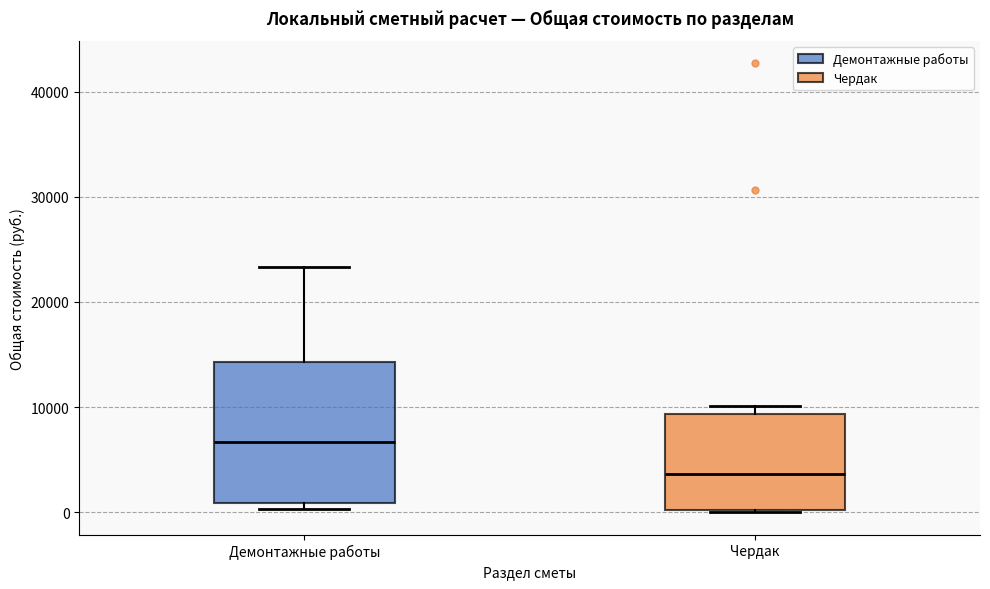

Where is the upper edge of the box for Чердак on the y-axis? The values are not printed on the chart, so give them approximately, as read against the axis.

9000